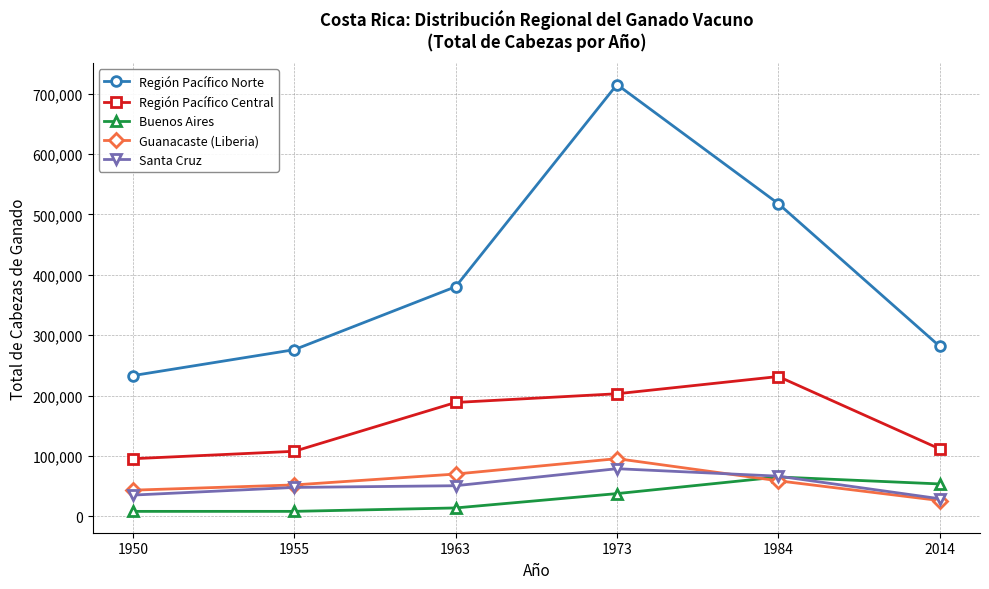

What is the lowest value of the Región Pacífico Central series?

95426